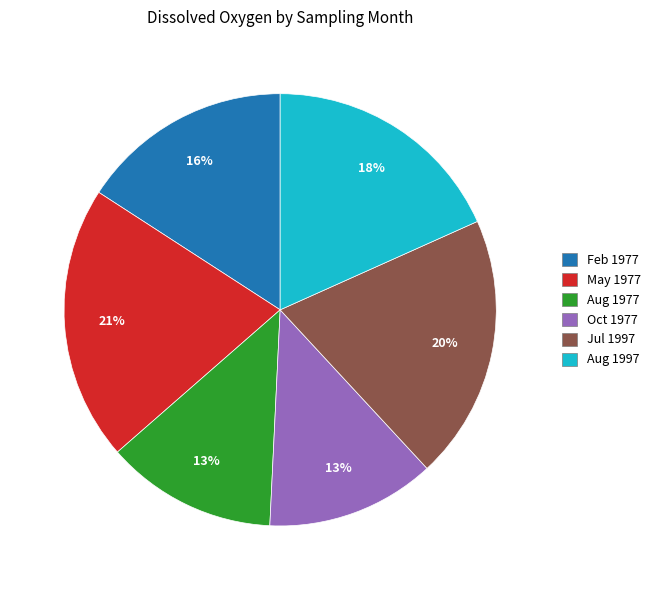

To the nearest percent, what percentage of the pie is Aug 1997?

18%